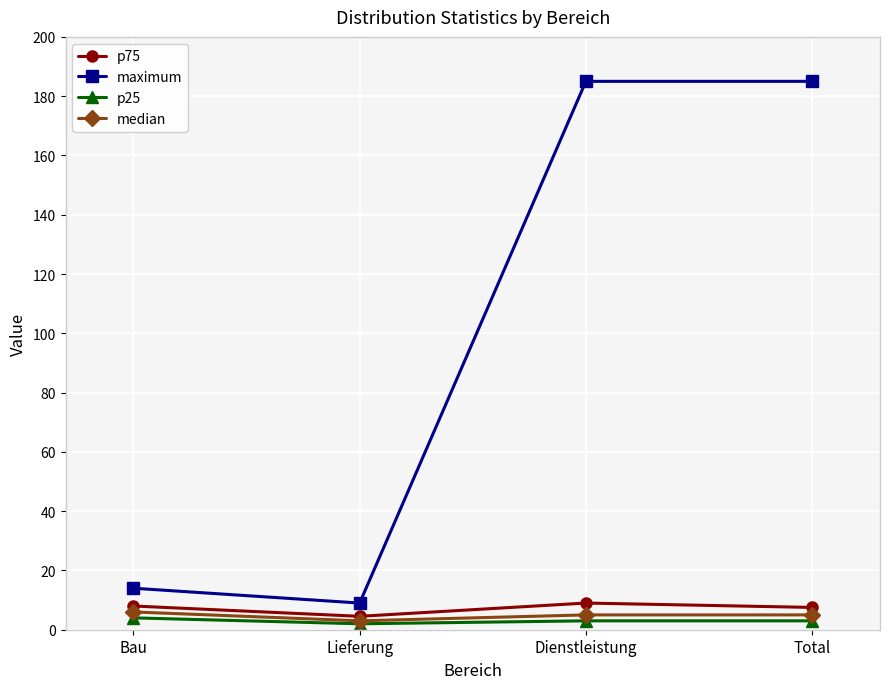

What is the lowest value of the maximum series?

9.0